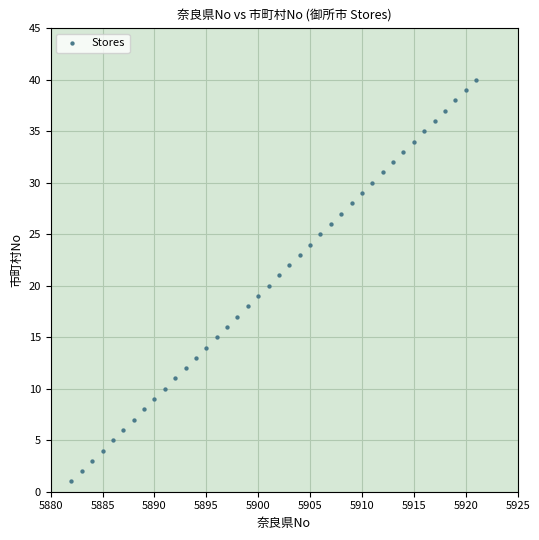

What is the range of X values (max minus min)?

39